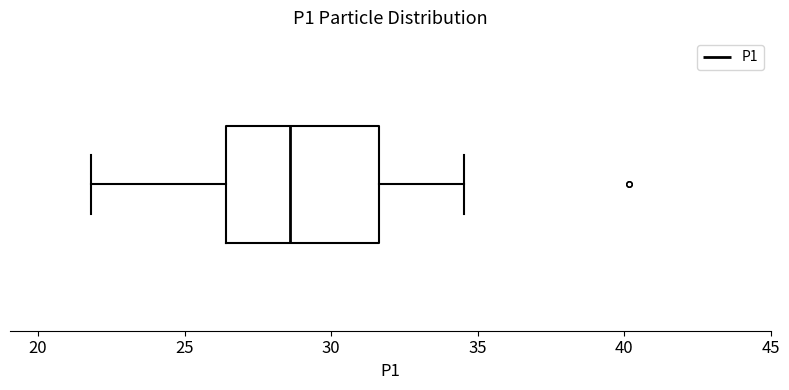

Transcribe this box plot: give where the median line is, the range the box spans, and where the two whiskers end, as read against the x-axis. The values are not printed on the chart, so give them approximately, as read against the axis.

median 28.5, box 26.5 to 31.5, whiskers 22.0 to 34.5